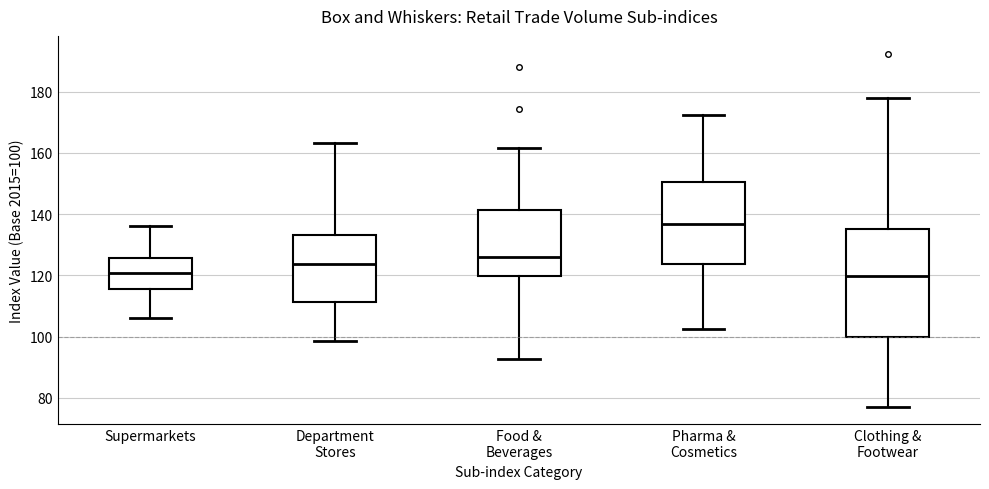

Reading left to right, read every box against the y-axis: the position of its median line, the range the box covers, and the ends of its whiskers. The values are not printed on the chart, so give them approximately, as read against the axis.

Supermarkets: median 120, box 116 to 126, whiskers 106 to 136
Department Stores: median 124, box 112 to 134, whiskers 98 to 164
Food & Beverages: median 126, box 120 to 142, whiskers 92 to 162
Pharma & Cosmetics: median 136, box 124 to 150, whiskers 102 to 172
Clothing & Footwear: median 120, box 100 to 136, whiskers 78 to 178